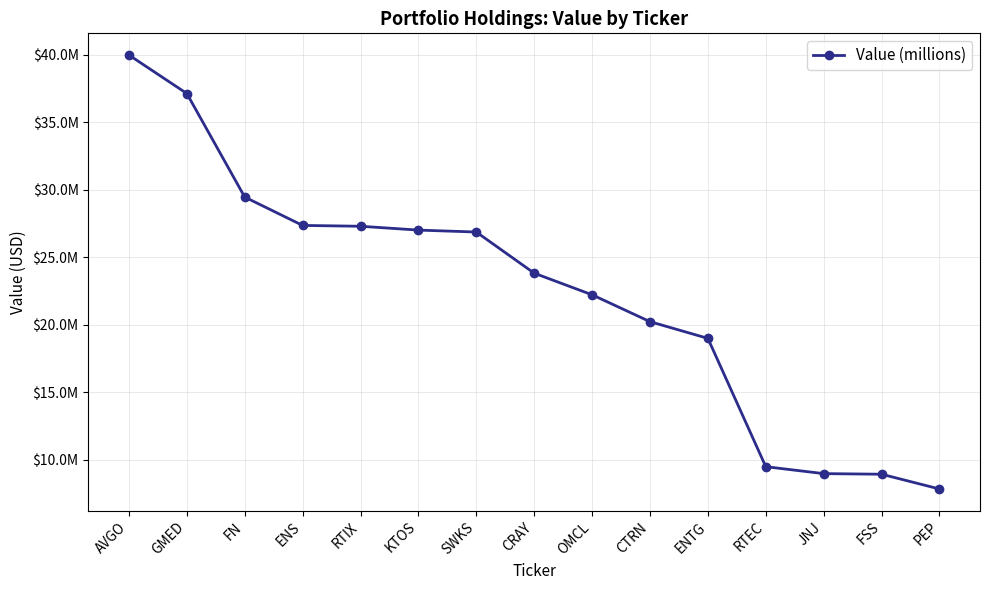

Read the value at RTIX, to the nearest 10.

27279000